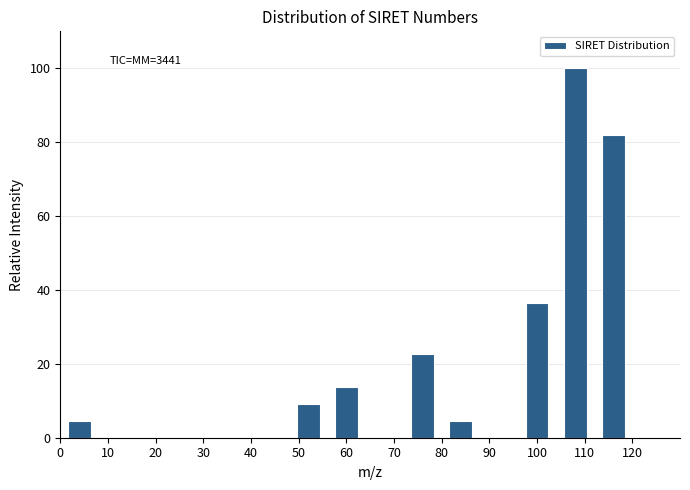

Over which range of the x-axis is the bar tallest?

104 to 112